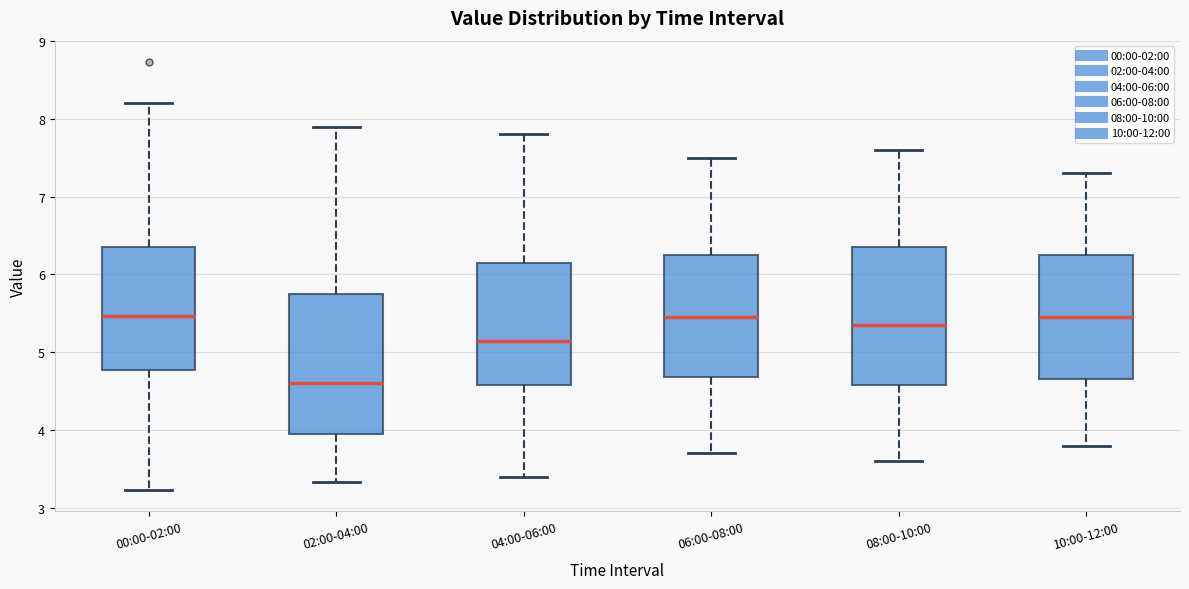

Reading left to right, transcribe this box plot: for each box, give where its median line is, the range the box spans, and where its two whiskers end, as read against the y-axis. The values are not printed on the chart, so give them approximately, as read against the axis.

00:00-02:00: median 5.5, box 4.8 to 6.4, whiskers 3.2 to 8.2
02:00-04:00: median 4.6, box 4.0 to 5.8, whiskers 3.3 to 7.9
04:00-06:00: median 5.2, box 4.6 to 6.2, whiskers 3.4 to 7.8
06:00-08:00: median 5.5, box 4.7 to 6.3, whiskers 3.7 to 7.5
08:00-10:00: median 5.4, box 4.6 to 6.4, whiskers 3.6 to 7.6
10:00-12:00: median 5.5, box 4.7 to 6.3, whiskers 3.8 to 7.3